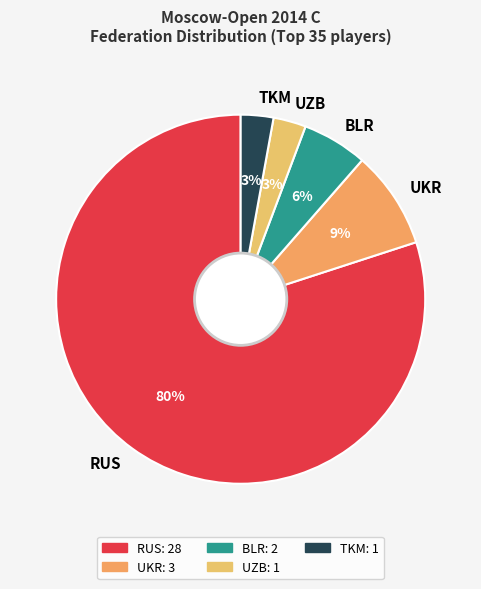

Combined, do RUS and TKM account for over 50%?

Yes